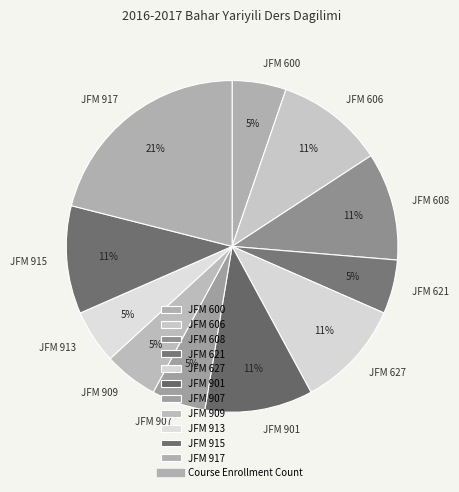

How many segments does this pie chart have?

11